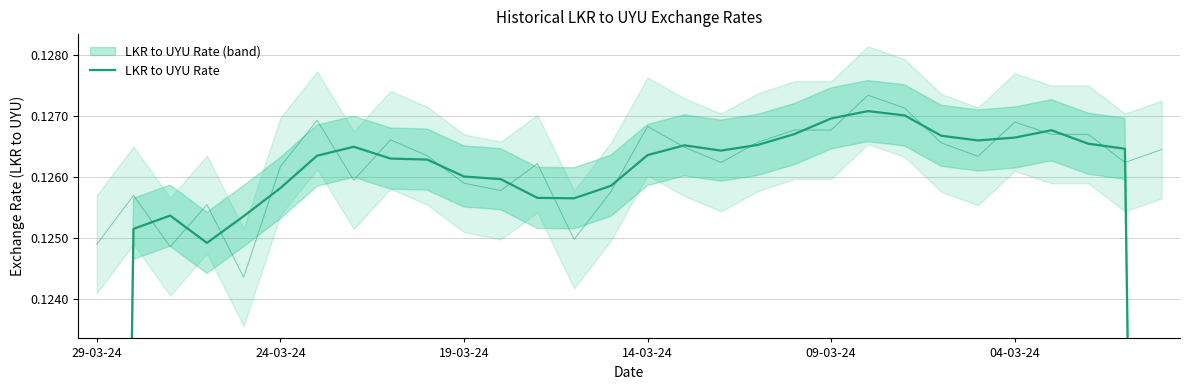

Which label corresponds to the smallest value in the chart?

29-03-24